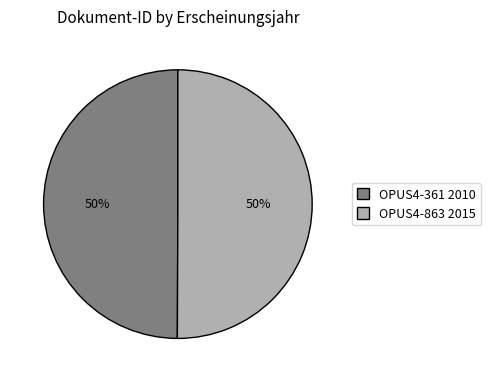

To the nearest percent, what portion does OPUS4-863 2015 represent?

50%